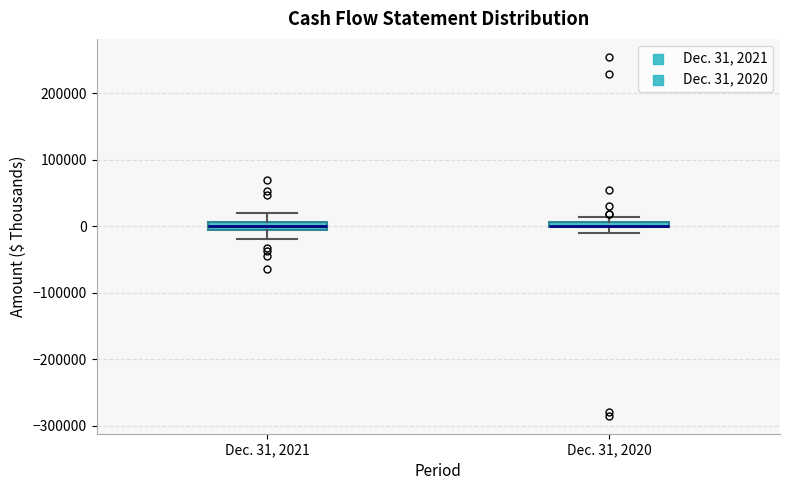

Where is the lower edge of the box for Dec. 31, 2020 on the y-axis? The values are not printed on the chart, so give them approximately, as read against the axis.

0